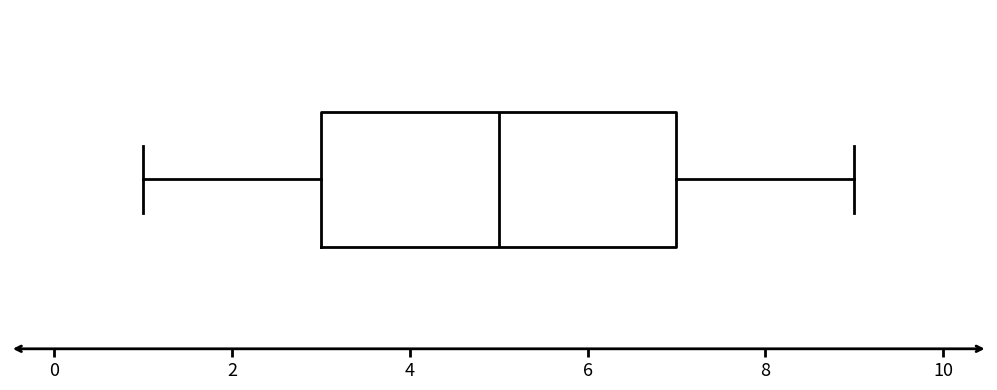

Transcribe this box plot: give where the median line is, the range the box spans, and where the two whiskers end, as read against the x-axis. The values are not printed on the chart, so give them approximately, as read against the axis.

median 5, box 3 to 7, whiskers 1 to 9